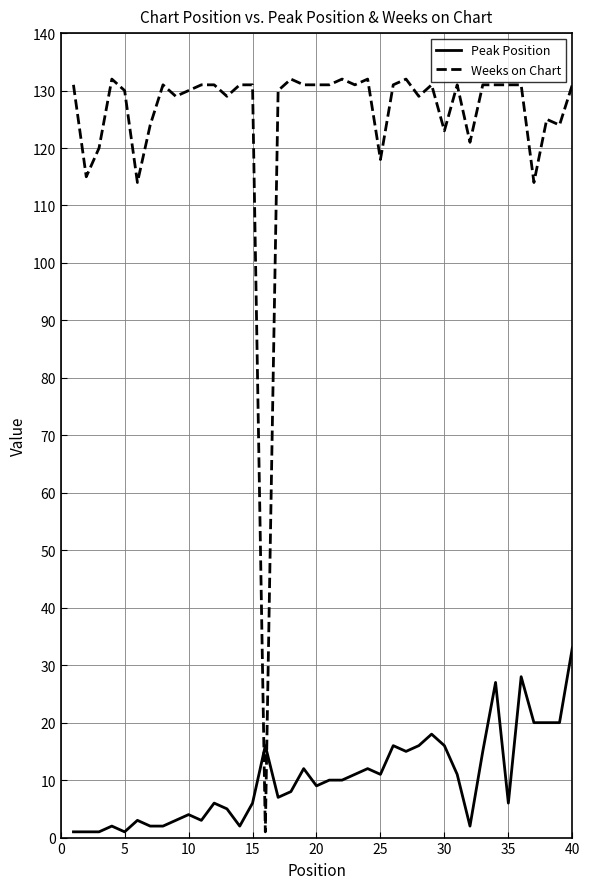

What are all the series names shown in the legend?

Peak Position, Weeks on Chart